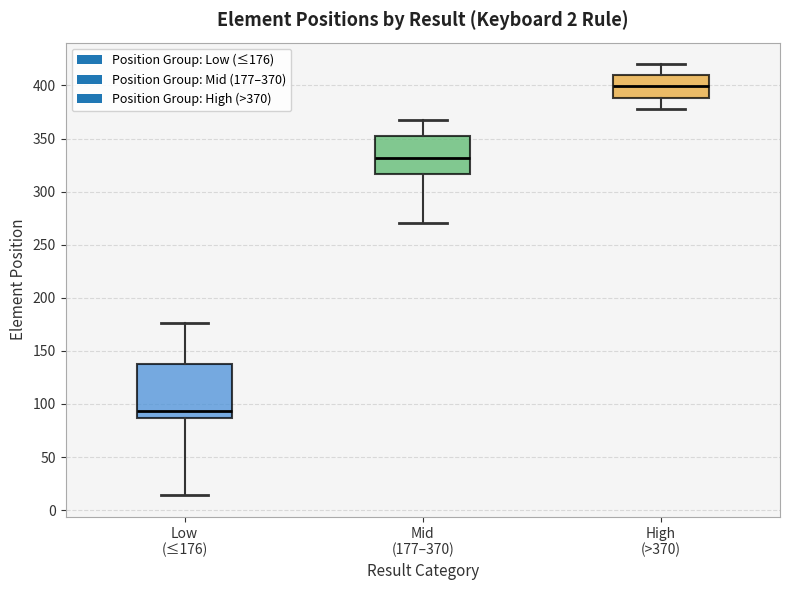

Reading left to right, read every box against the y-axis: the position of its median line, the range the box covers, and the ends of its whiskers. The values are not printed on the chart, so give them approximately, as read against the axis.

Low (≤176): median 95, box 85 to 140, whiskers 15 to 175
Mid (177–370): median 330, box 315 to 350, whiskers 270 to 365
High (>370): median 400, box 390 to 410, whiskers 380 to 420